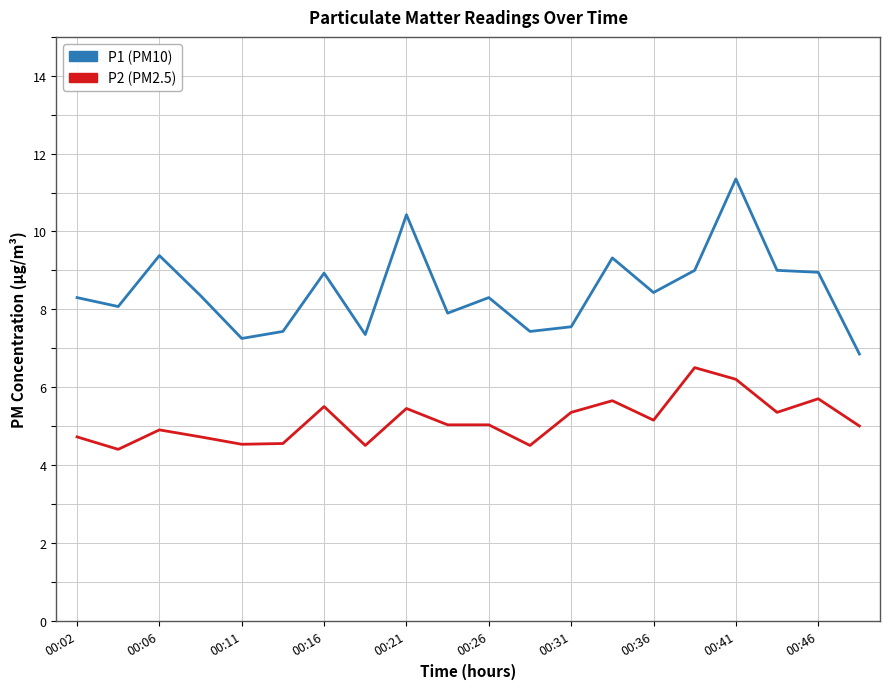

What is the minimum value shown in the chart?

4.4